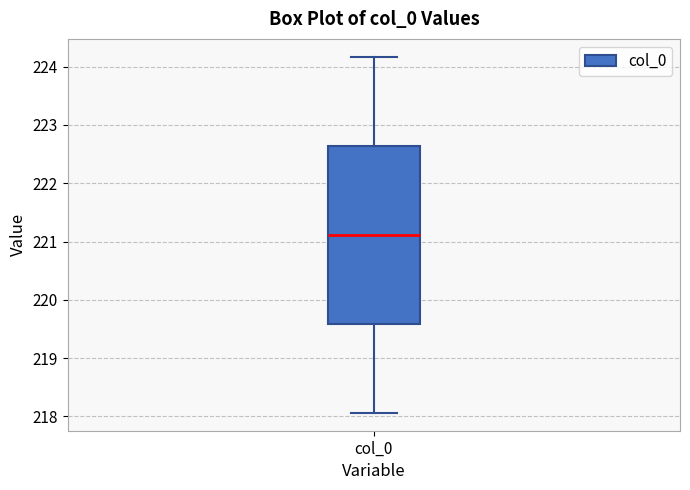

Where does the median line of the box for col_0 sit on the y-axis? The values are not printed on the chart, so give them approximately, as read against the axis.

221.1